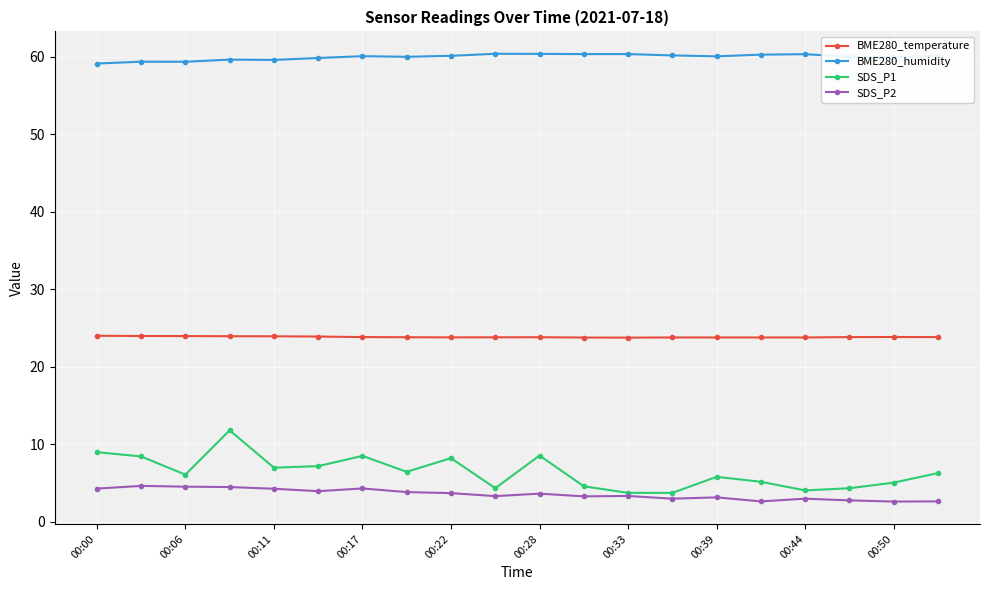

Is this an area chart (filled region under the line)?

No